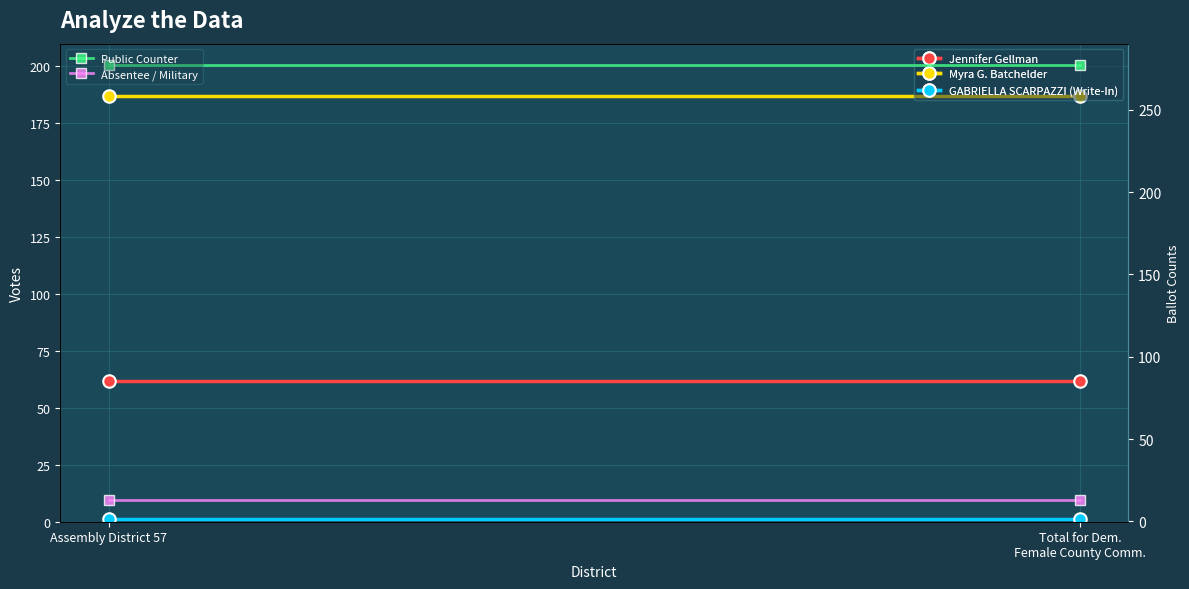

Which series has the largest total across all categories?

Public Counter